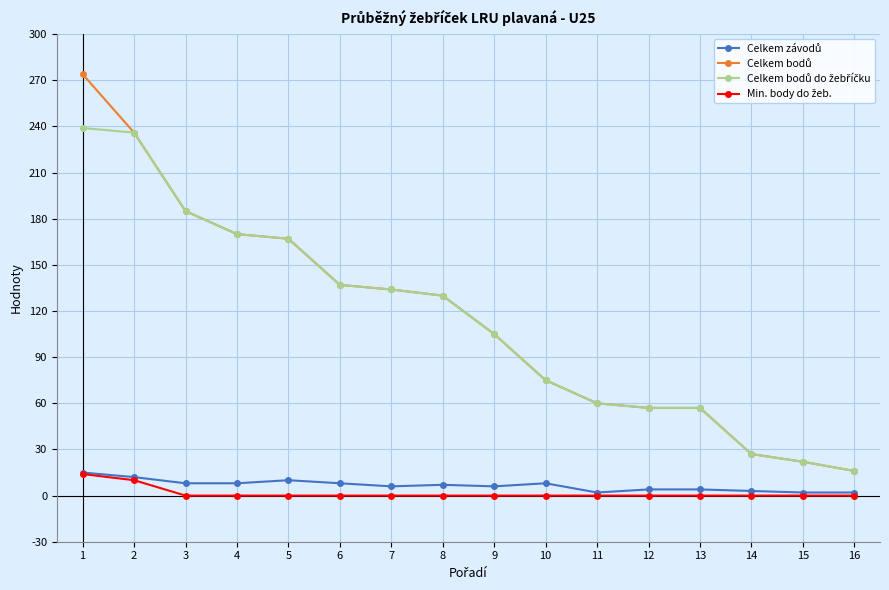

What is the maximum value shown in the chart?

274